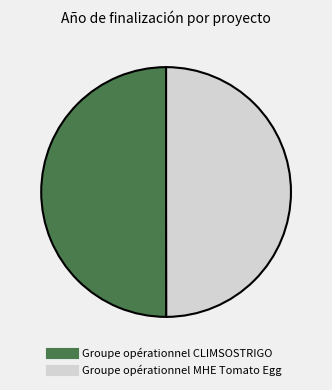

What is the ratio of the value at Groupe opérationnel MHE Tomato Egg to the value at Groupe opérationnel CLIMSOSTRIGO?

1.0